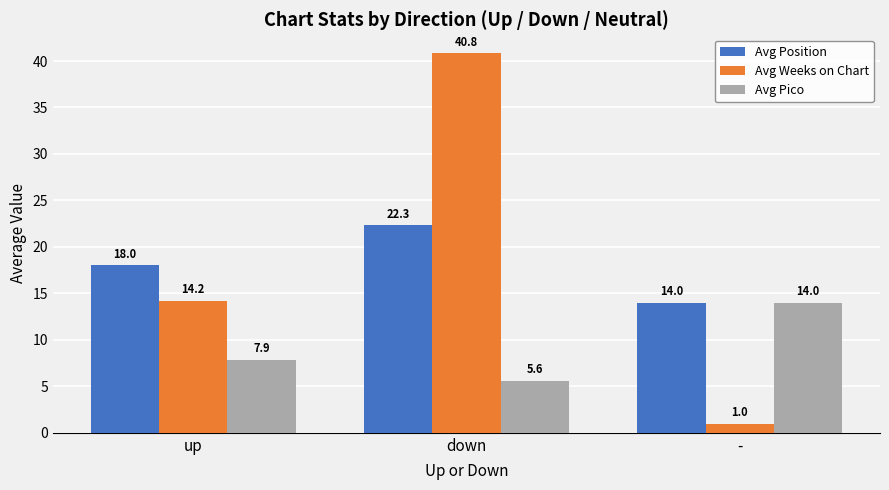

What is the value of the Avg Weeks on Chart bar at the 2nd from the left?

40.8